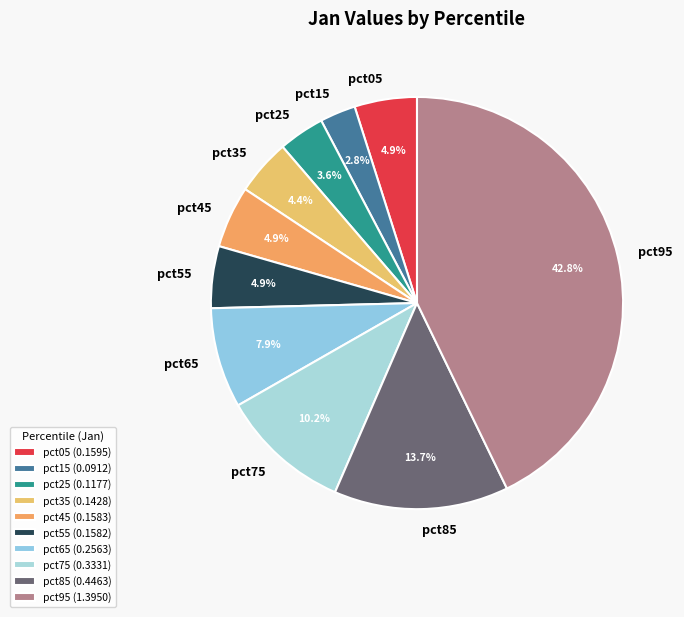

How many slices are in this pie chart?

10